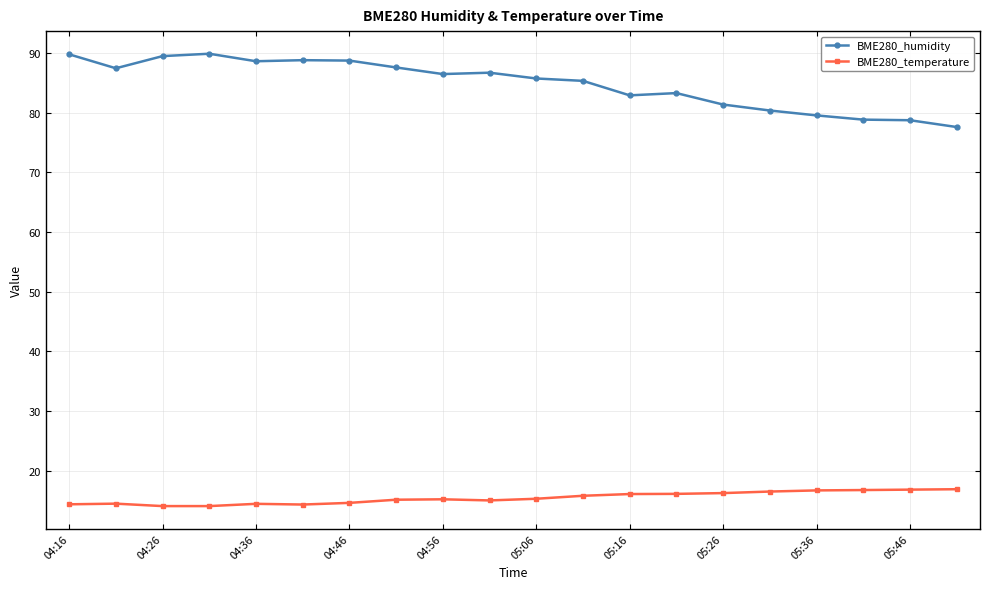

True or false: BME280_temperature has more than 2 interior local peaks.

True